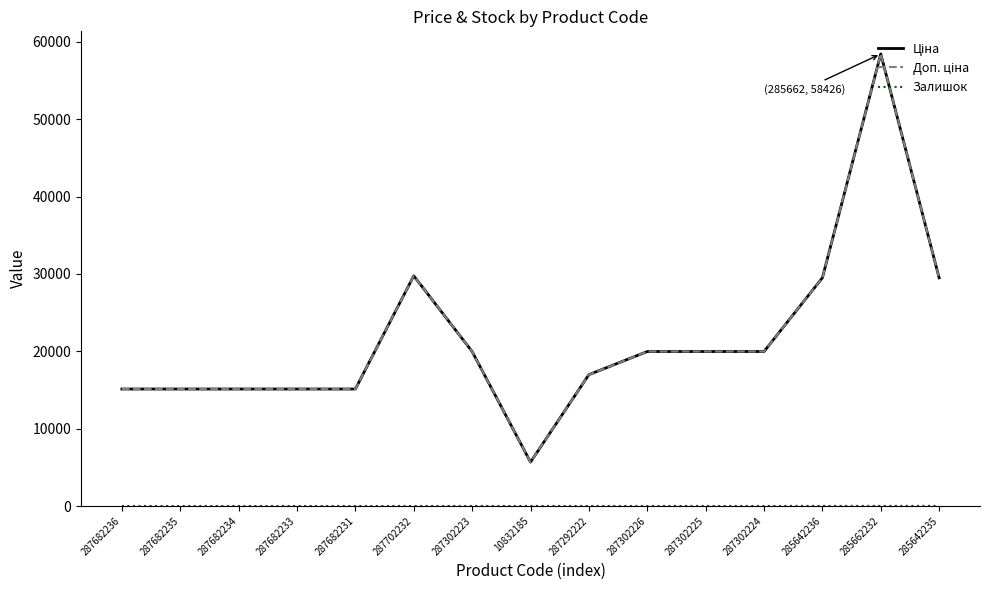

Is it true that Залишок equals -5.3 at 287682233?

False